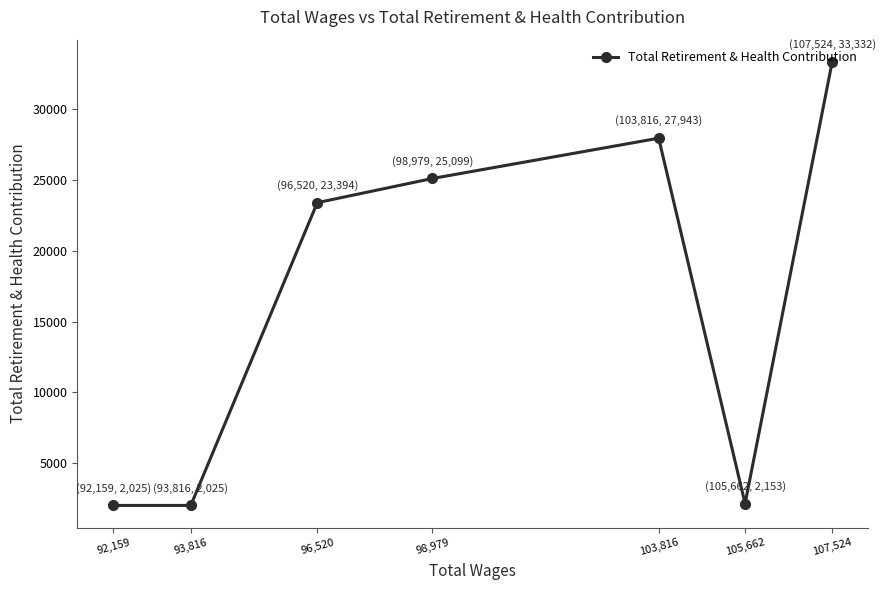

Does the chart display data point markers on the line(s)?

Yes